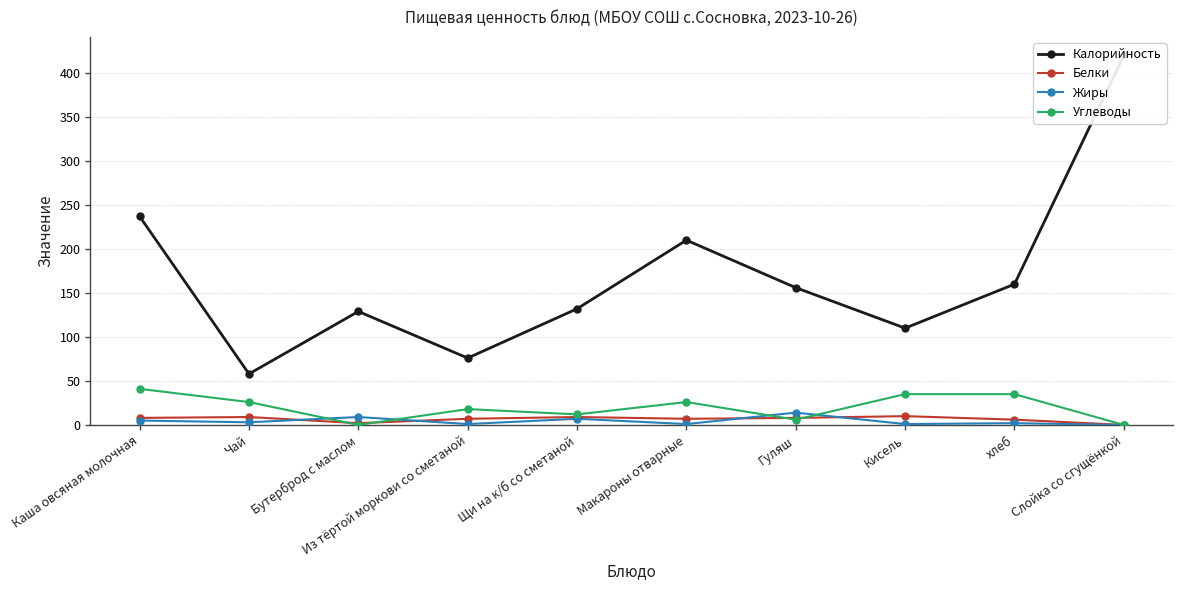

List the labels in order of Углеводы value, largest first.

Каша овсяная молочная, Кисель, хлеб, Чай, Макароны отварные, Из тёртой моркови со сметаной, Щи на к/б со сметаной, Гуляш, Бутерброд с маслом, Слойка со сгущёнкой